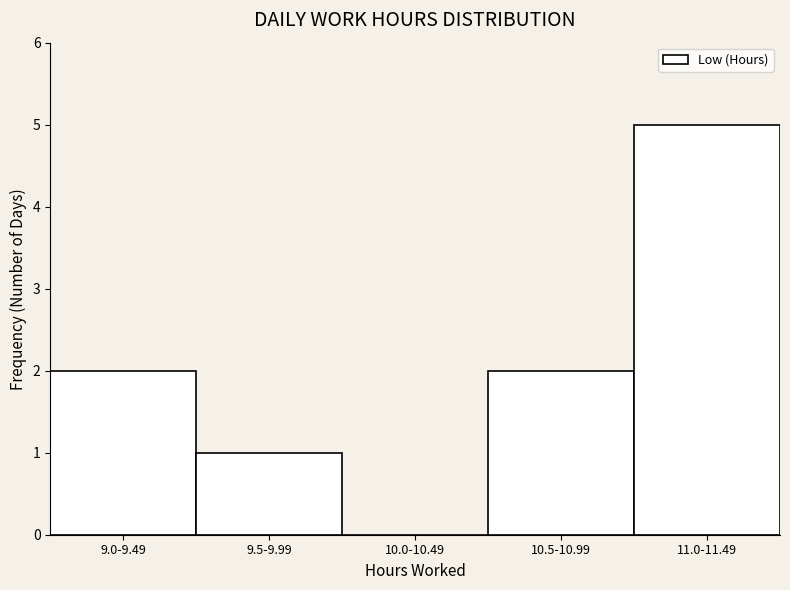

Reading left to right, list all the values displayed in this chart.

9.0-9.49=2	9.5-9.99=1	10.0-10.49=0	10.5-10.99=2	11.0-11.49=5